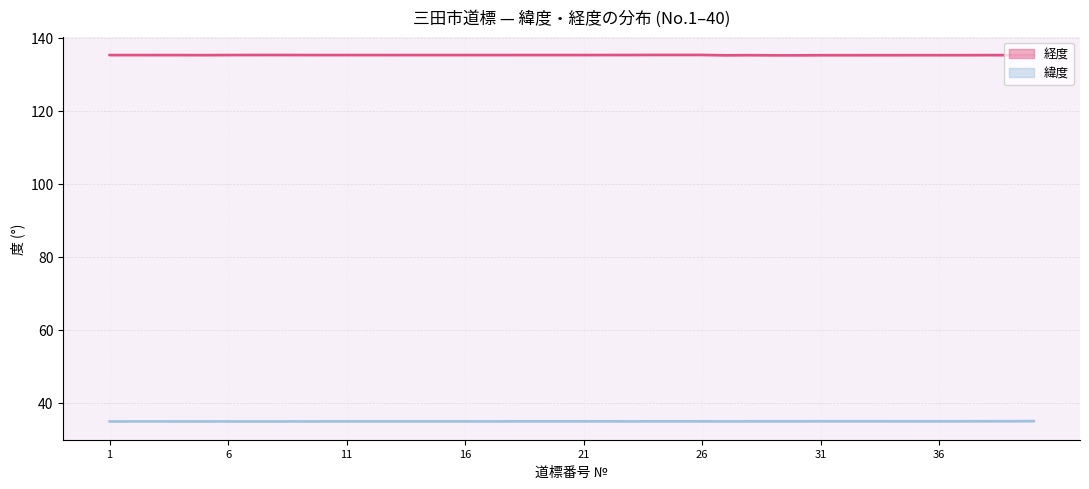

What is the highest value of the 緯度 series?

35.0